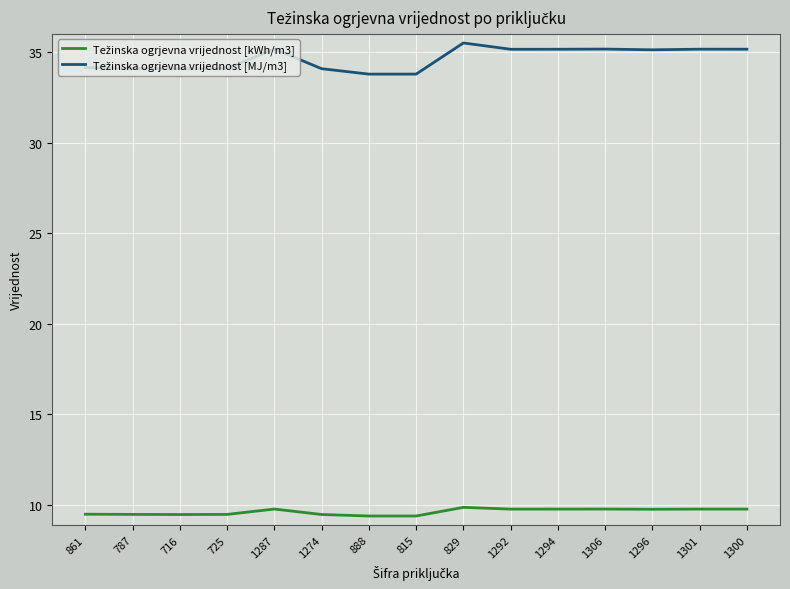

What is the minimum value shown in the chart?

9.4